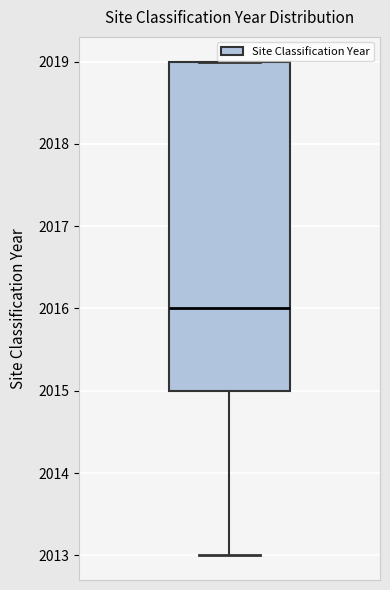

Read this box plot against the y-axis: the position of the median line, the range covered by the box, and the ends of both whiskers. The values are not printed on the chart, so give them approximately, as read against the axis.

median 2016, box 2015 to 2019, whiskers 2013 to 2019